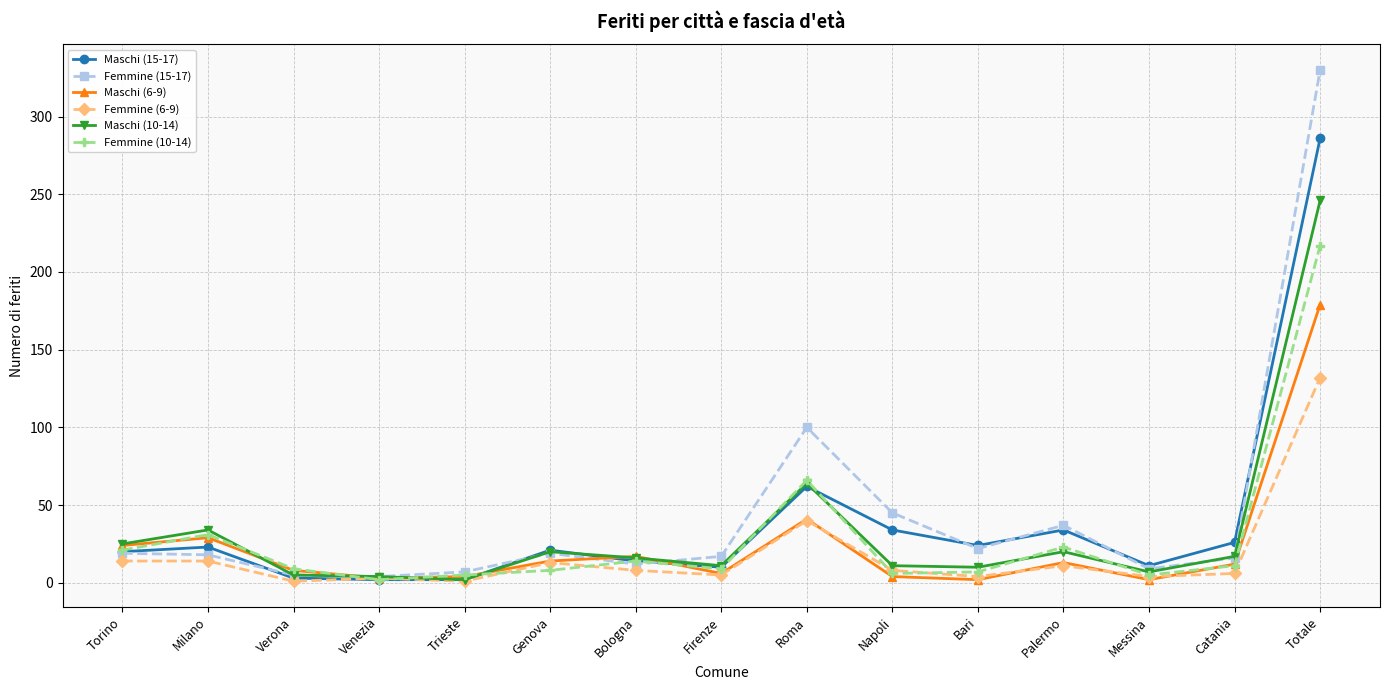

At which label does Maschi (6-9) reach its peak?

Totale